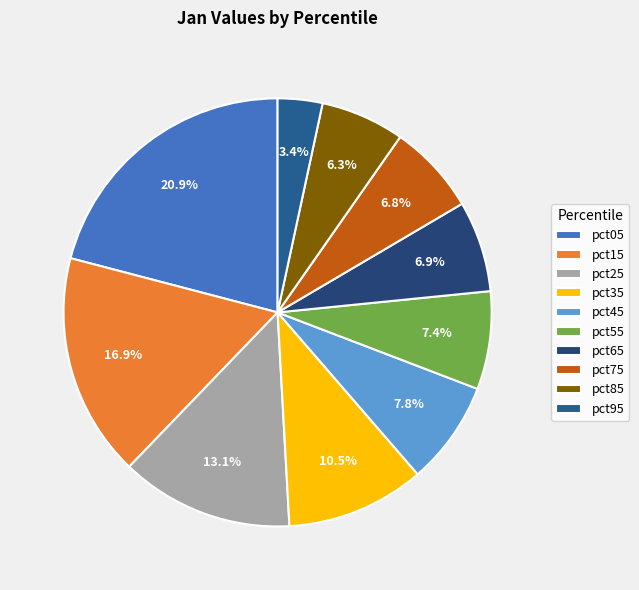

How many segments does this pie chart have?

10